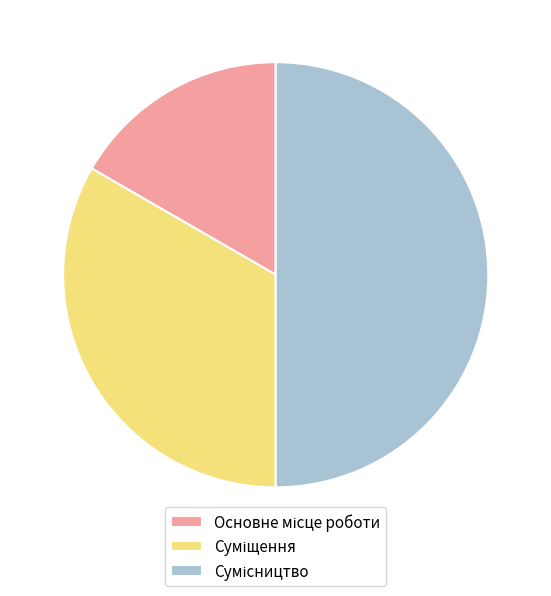

How many slices are in this pie chart?

3